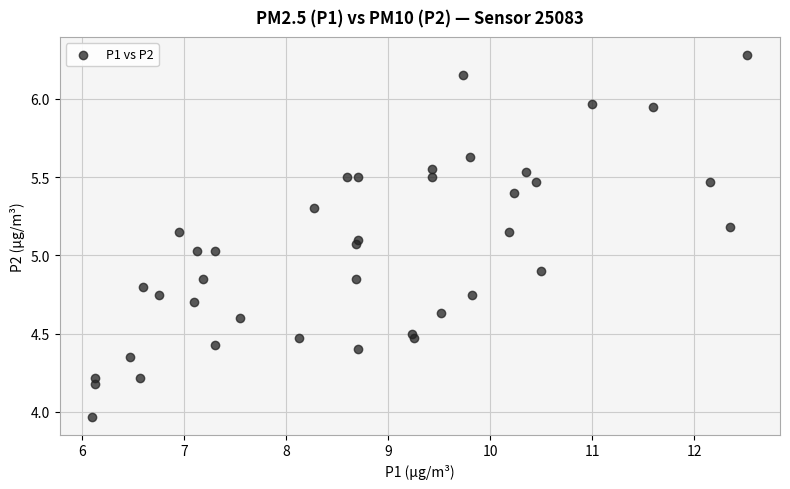

What is the range of Y values (max minus min)?

2.3